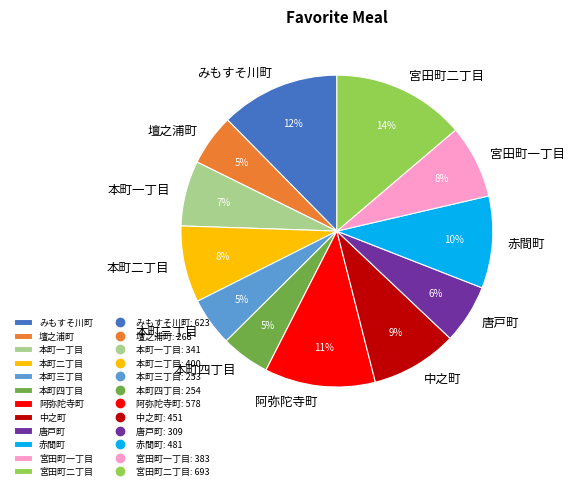

To the nearest percent, what is the difference between the largest and smallest slice percentages?

9%